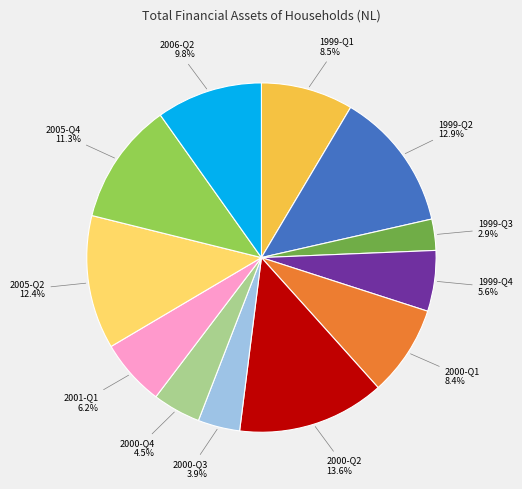

Count the number of slices in the pie.

12